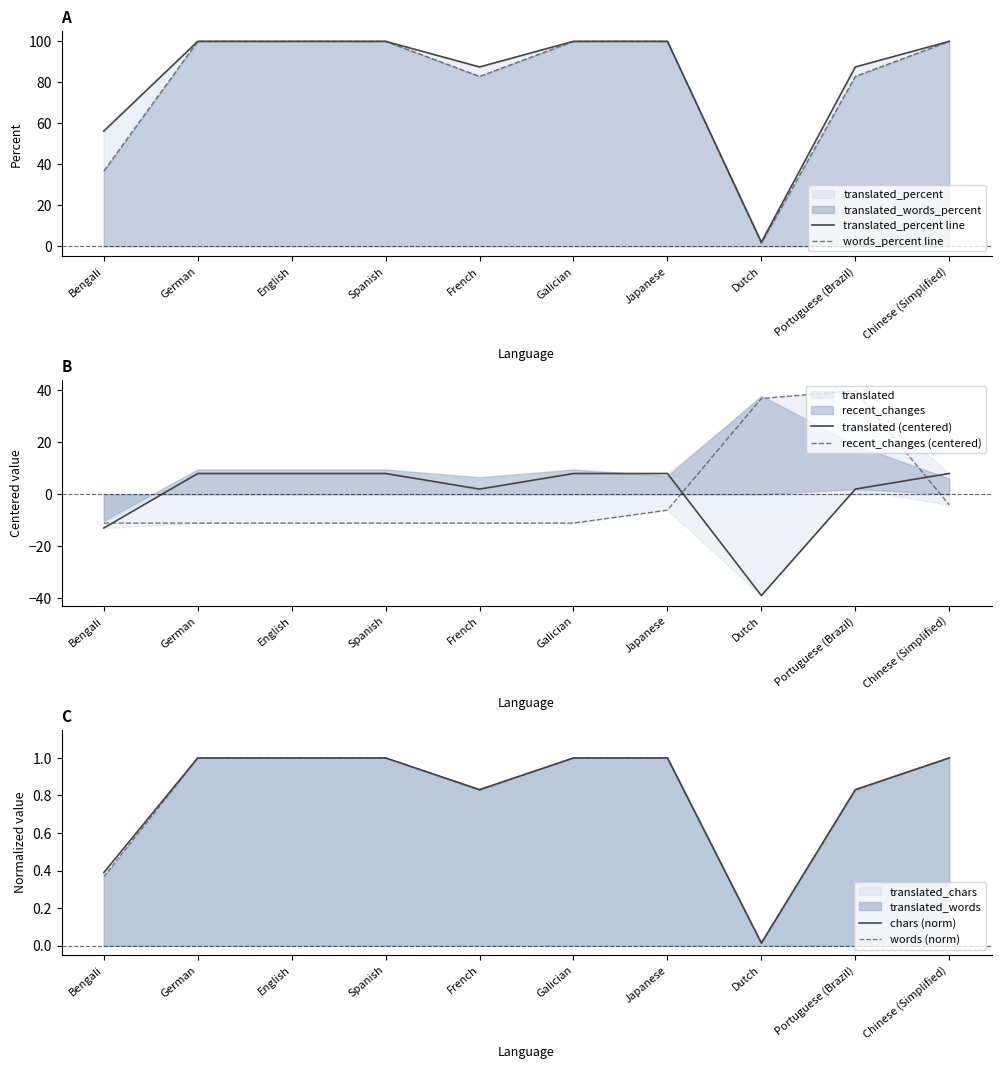

Rank the series at Bengali from highest to lowest value.

translated_percent line, words_percent line, chars (norm), words (norm), recent_changes (centered), translated (centered)